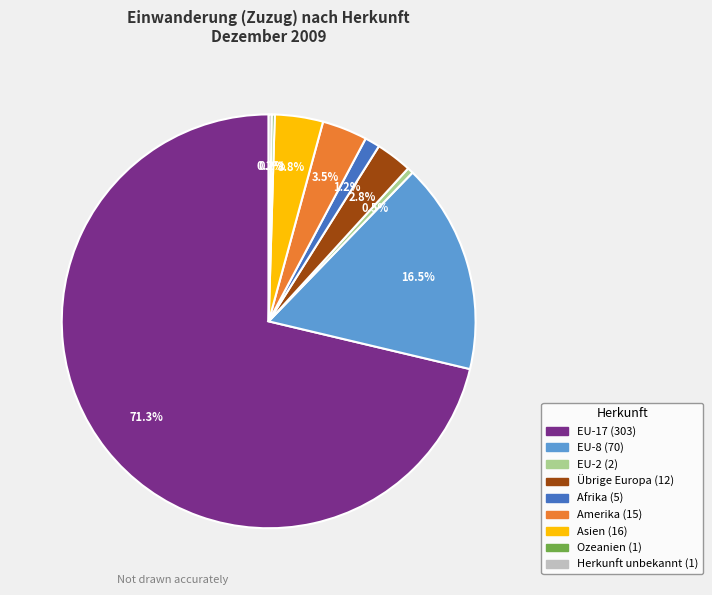

Does any single category account for the majority?

Yes